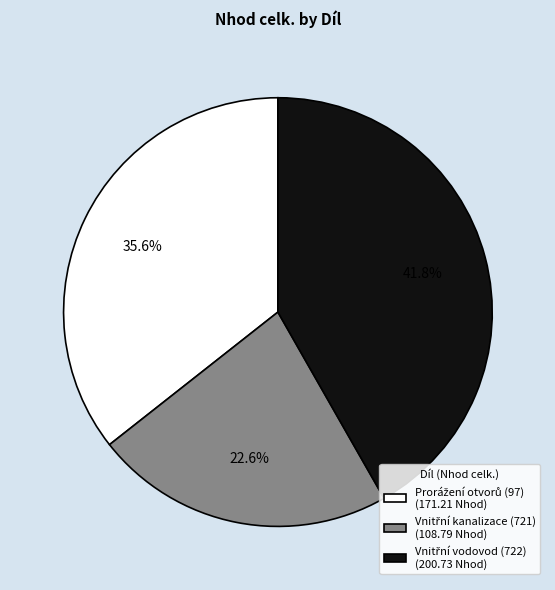

Does any single category account for the majority?

No